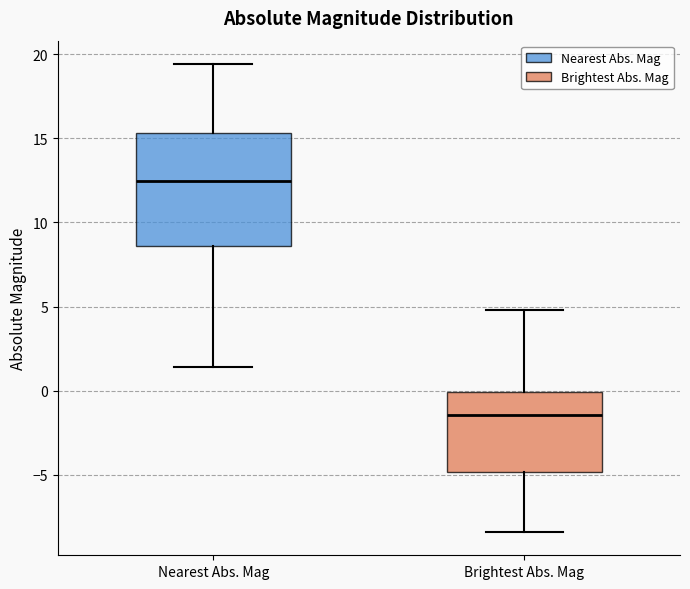

Which box is the tallest, from its lower edge to its upper edge?

Nearest Abs. Mag